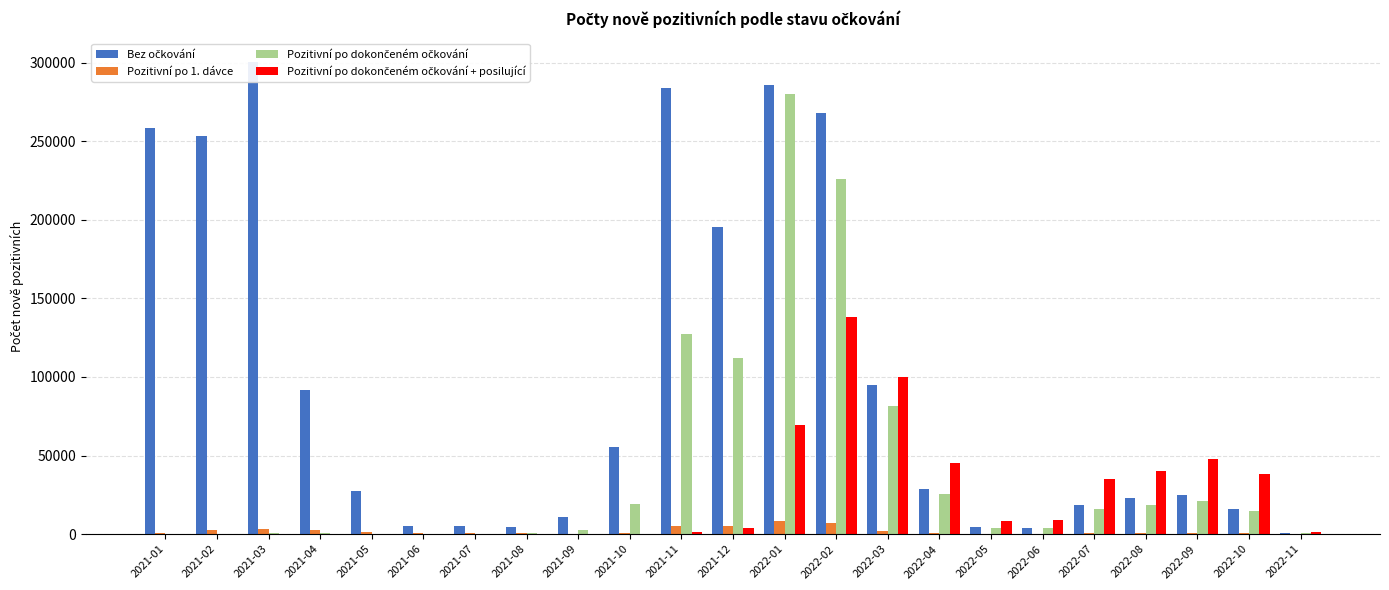

Reading left to right, extract all data points from this chart.

Bez očkování: 2021-01=258737	2021-02=253484	2021-03=300312	2021-04=91724	2021-05=27679	2021-06=4908	2021-07=4946	2021-08=4773	2021-09=10679	2021-10=55485	2021-11=283663	2021-12=195491	2022-01=285626	2022-02=268223	2022-03=94689	2022-04=28551	2022-05=4795	2022-06=4193	2022-07=18328	2022-08=22735	2022-09=25050	2022-10=15948	2022-11=696
Pozitivní po 1. dávce: 2021-01=546	2021-02=2397	2021-03=3504	2021-04=2943	2021-05=1639	2021-06=563	2021-07=985	2021-08=449	2021-09=178	2021-10=503	2021-11=4870	2021-12=5453	2022-01=8347	2022-02=7103	2022-03=1797	2022-04=542	2022-05=106	2022-06=89	2022-07=419	2022-08=511	2022-09=592	2022-10=417	2022-11=16
Pozitivní po dokončeném očkování: 2021-01=0	2021-02=252	2021-03=843	2021-04=619	2021-05=385	2021-06=116	2021-07=356	2021-08=690	2021-09=2488	2021-10=19139	2021-11=127480	2021-12=111987	2022-01=280125	2022-02=226115	2022-03=81298	2022-04=25609	2022-05=4074	2022-06=3739	2022-07=15700	2022-08=18407	2022-09=21065	2022-10=14970	2022-11=606
Pozitivní po dokončeném očkování + posilující: 2021-01=0	2021-02=0	2021-03=0	2021-04=0	2021-05=0	2021-06=0	2021-07=0	2021-08=0	2021-09=0	2021-10=24	2021-11=1186	2021-12=4059	2022-01=69269	2022-02=138019	2022-03=100025	2022-04=44955	2022-05=8590	2022-06=8869	2022-07=34927	2022-08=40129	2022-09=47714	2022-10=37956	2022-11=1358